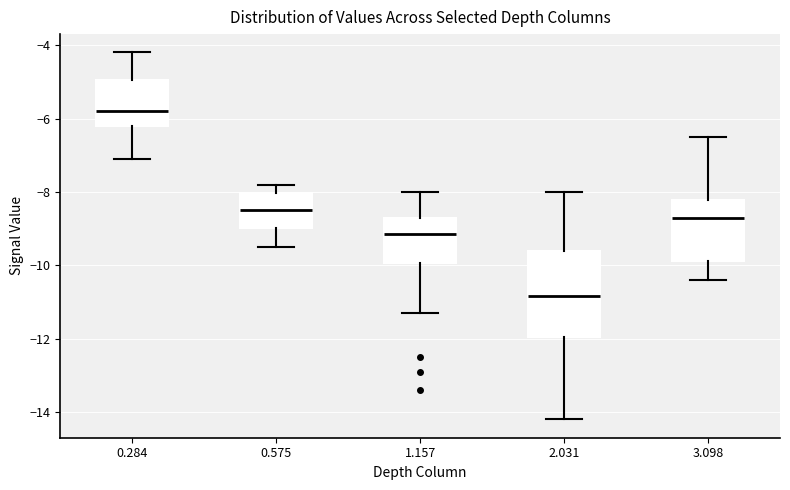

Reading left to right, read every box against the y-axis: the position of its median line, the range the box covers, and the ends of its whiskers. The values are not printed on the chart, so give them approximately, as read against the axis.

0.284: median -5.8, box -6.2 to -5.0, whiskers -7.0 to -4.2
0.575: median -8.4, box -9.0 to -8.0, whiskers -9.4 to -7.8
1.157: median -9.2, box -10.0 to -8.8, whiskers -11.2 to -8.0
2.031: median -10.8, box -12.0 to -9.6, whiskers -14.2 to -8.0
3.098: median -8.6, box -9.8 to -8.2, whiskers -10.4 to -6.4